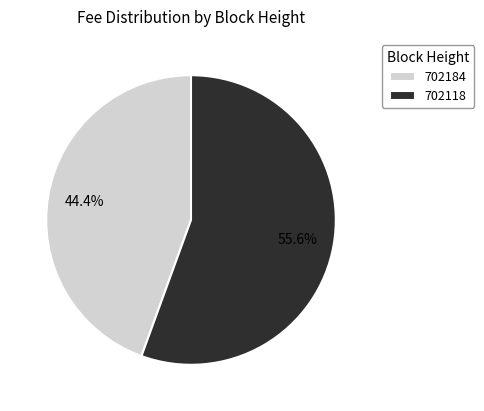

What percentage is the 702118 slice, to the nearest percent?

56%